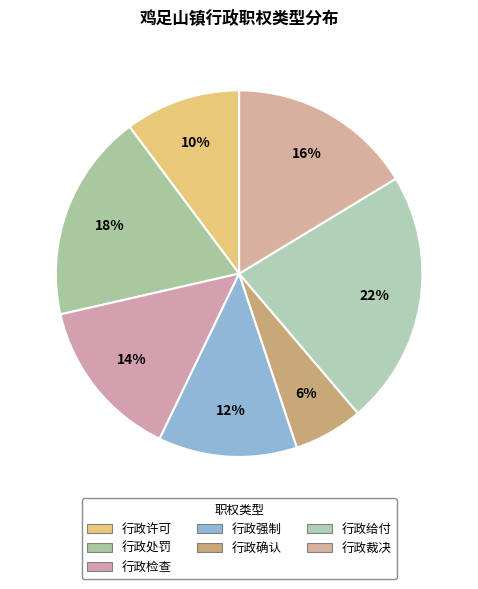

Is the sum of 行政强制 and 行政检查 greater than half?

No